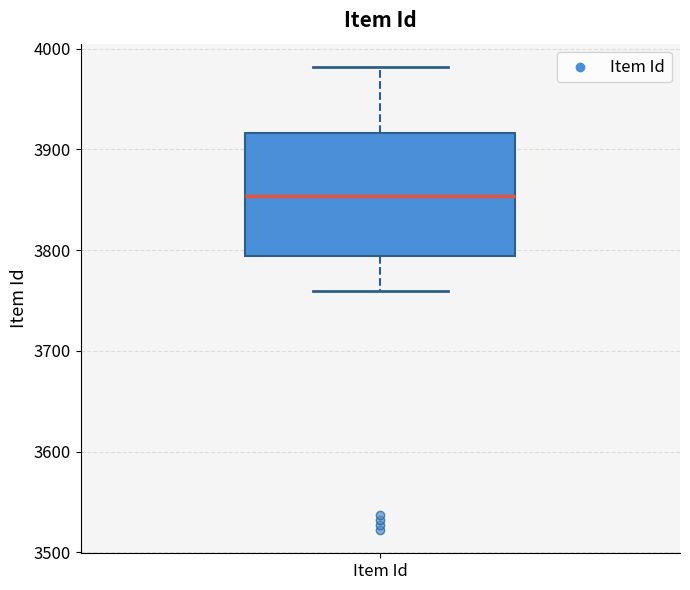

Where does the lower whisker of the box for Item Id end on the y-axis? The values are not printed on the chart, so give them approximately, as read against the axis.

3760